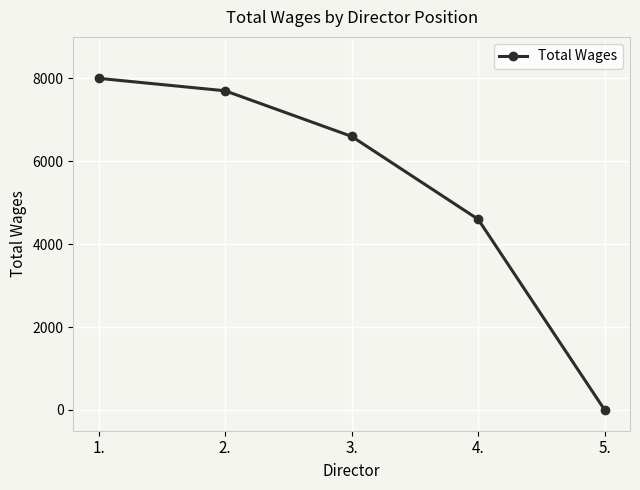

True or false: the data shows 2576 at 3..

False